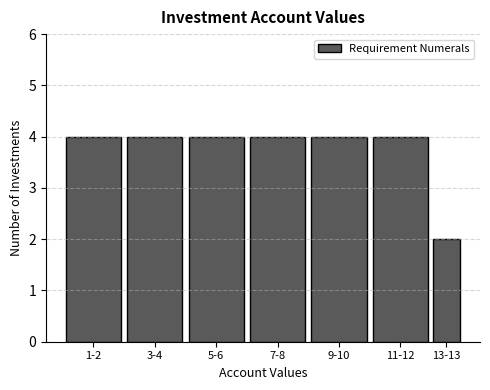

Reading right to left, transcribe all the data shown in this chart.

2	4	4	4	4	4	4